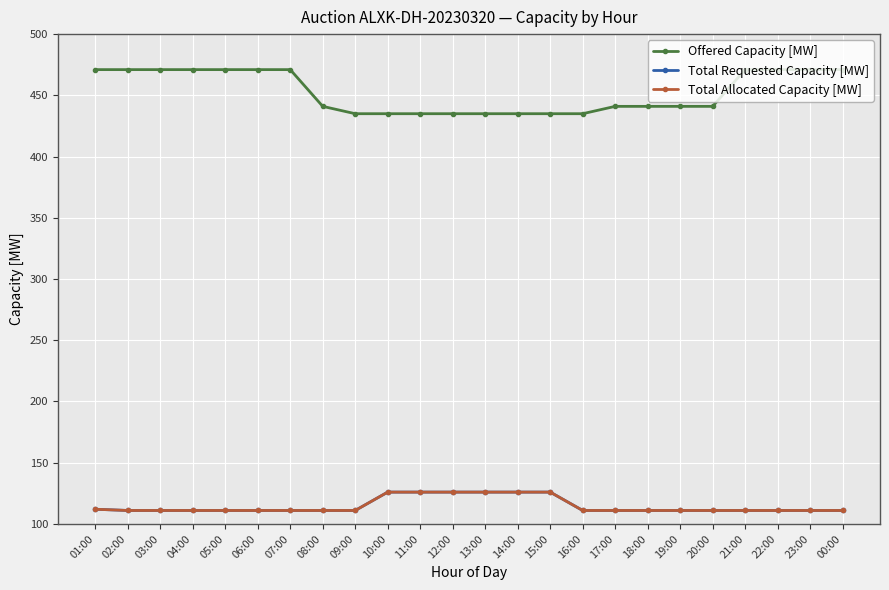

Is the value of Offered Capacity [MW] at 03:00 greater than the value of Total Requested Capacity [MW] at 01:00?

Yes